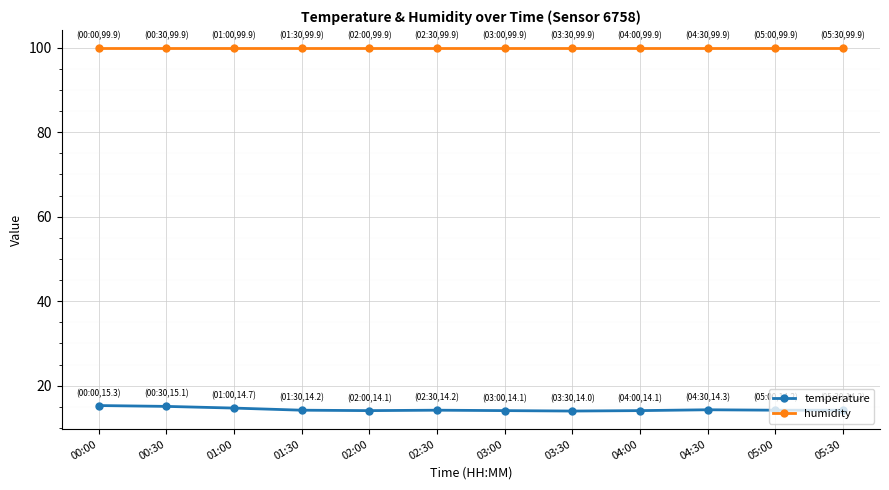

Which series has the largest total across all categories?

humidity